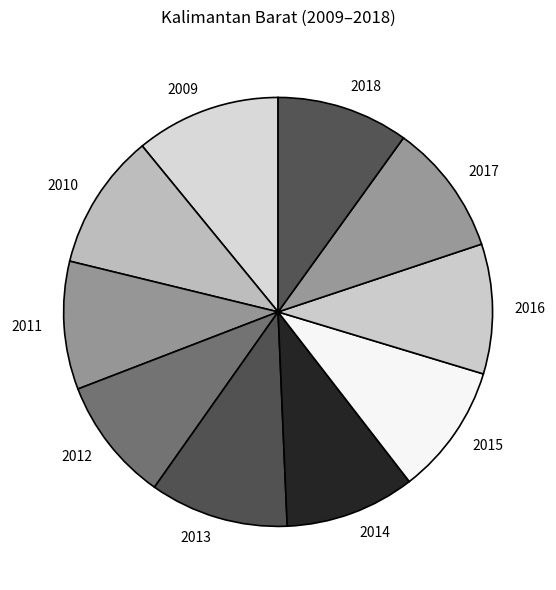

The 2012 slice represents 9% of the pie. True or false?

True